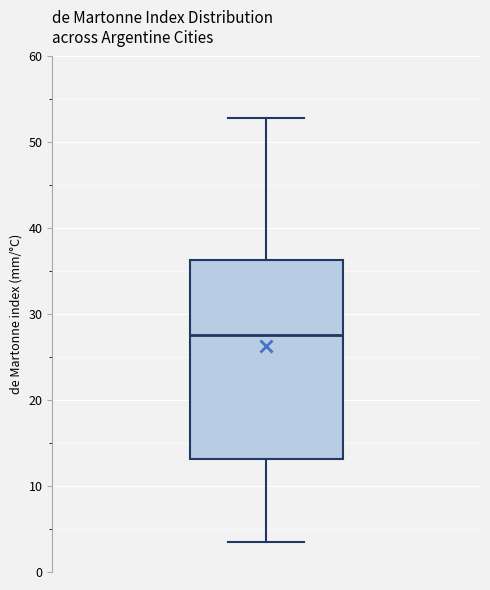

Where is the lower edge of the box on the y-axis? The values are not printed on the chart, so give them approximately, as read against the axis.

13